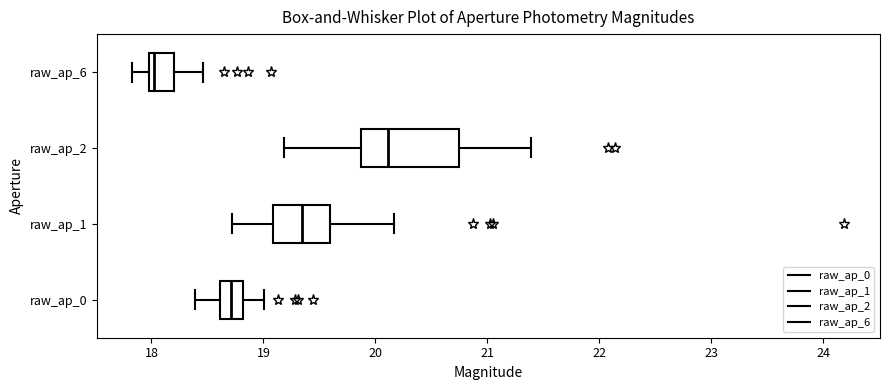

Where is the left edge of the box for raw_ap_0 on the x-axis? The values are not printed on the chart, so give them approximately, as read against the axis.

18.6